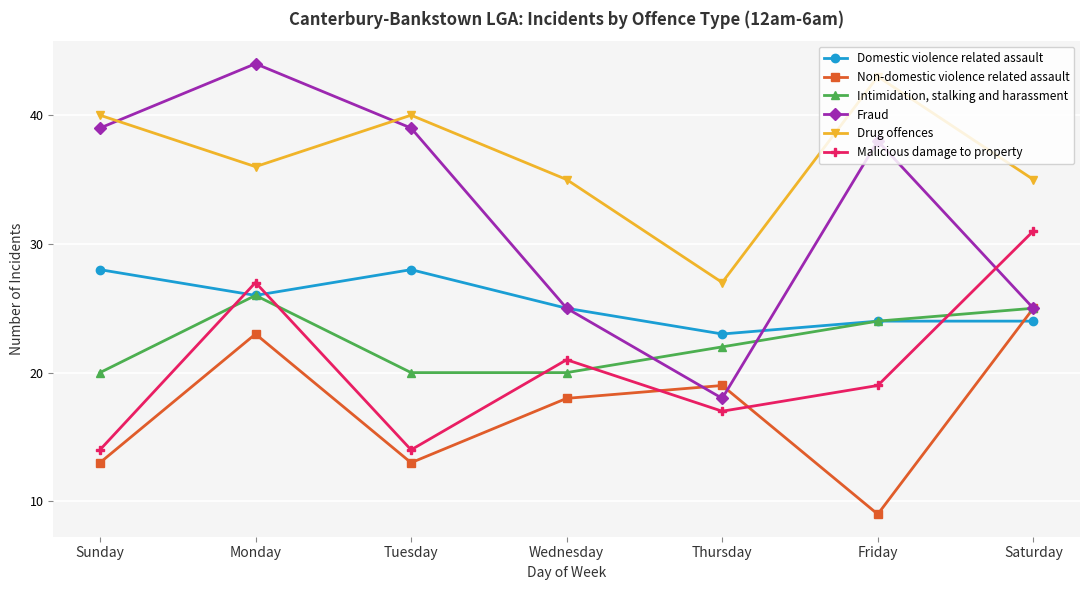

Reading left to right, list all the values displayed in this chart.

Domestic violence related assault: Sunday=28	Monday=26	Tuesday=28	Wednesday=25	Thursday=23	Friday=24	Saturday=24
Non-domestic violence related assault: Sunday=13	Monday=23	Tuesday=13	Wednesday=18	Thursday=19	Friday=9	Saturday=25
Intimidation, stalking and harassment: Sunday=20	Monday=26	Tuesday=20	Wednesday=20	Thursday=22	Friday=24	Saturday=25
Fraud: Sunday=39	Monday=44	Tuesday=39	Wednesday=25	Thursday=18	Friday=38	Saturday=25
Drug offences: Sunday=40	Monday=36	Tuesday=40	Wednesday=35	Thursday=27	Friday=43	Saturday=35
Malicious damage to property: Sunday=14	Monday=27	Tuesday=14	Wednesday=21	Thursday=17	Friday=19	Saturday=31